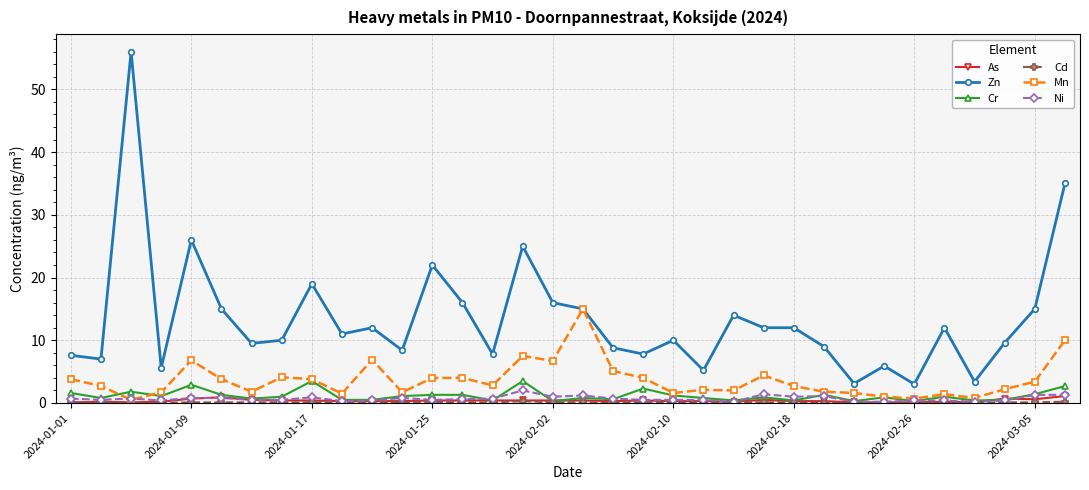

True or false: As has more than 0 interior local peaks.

True